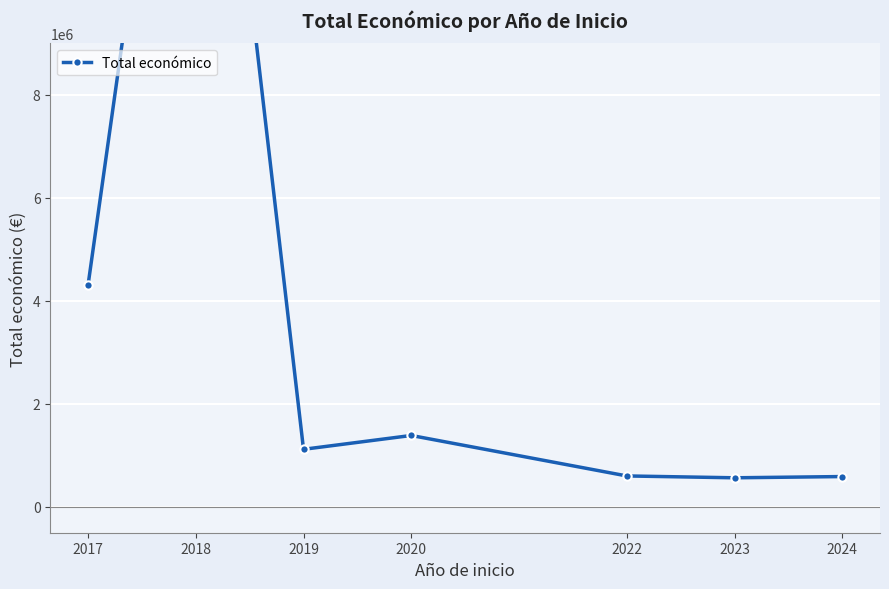

True or false: the data has more than 1 interior local peaks.

True